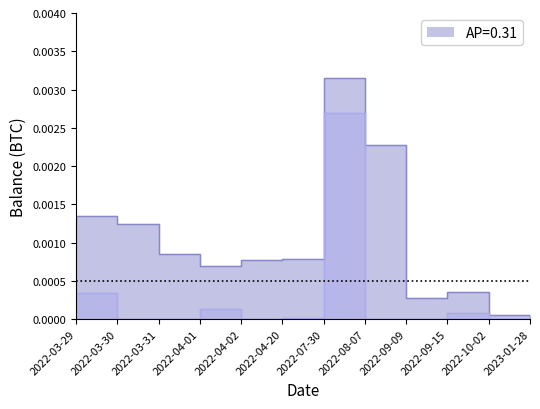

Which has a higher value, 2022-09-09 or 2022-04-02?

2022-04-02